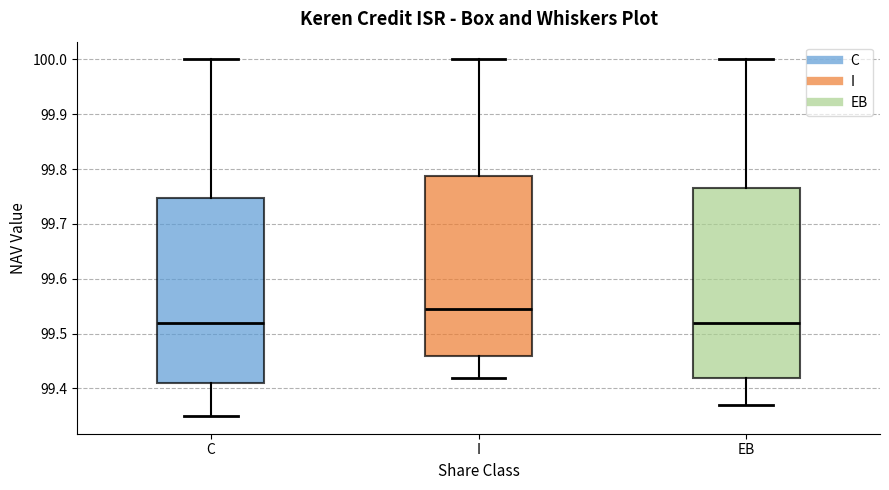

Reading left to right, read every box against the y-axis: the position of its median line, the range the box covers, and the ends of its whiskers. The values are not printed on the chart, so give them approximately, as read against the axis.

C: median 99.52, box 99.41 to 99.75, whiskers 99.35 to 100.00
I: median 99.55, box 99.46 to 99.79, whiskers 99.42 to 100.00
EB: median 99.52, box 99.42 to 99.77, whiskers 99.37 to 100.00